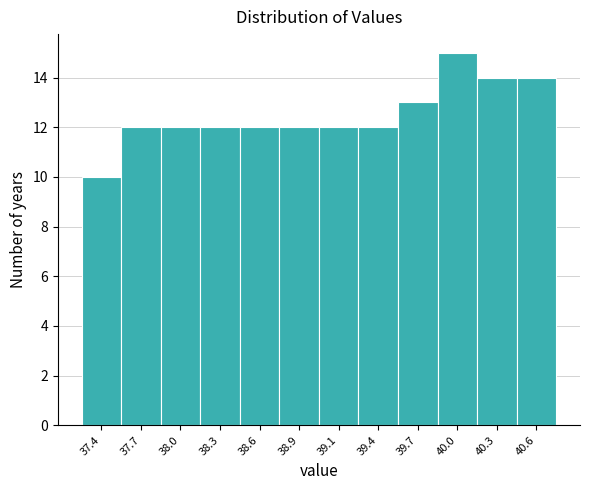

Reading right to left, list all the values displayed in this chart.

40.6=14	40.3=14	40.0=15	39.7=13	39.4=12	39.1=12	38.9=12	38.6=12	38.3=12	38.0=12	37.7=12	37.4=10